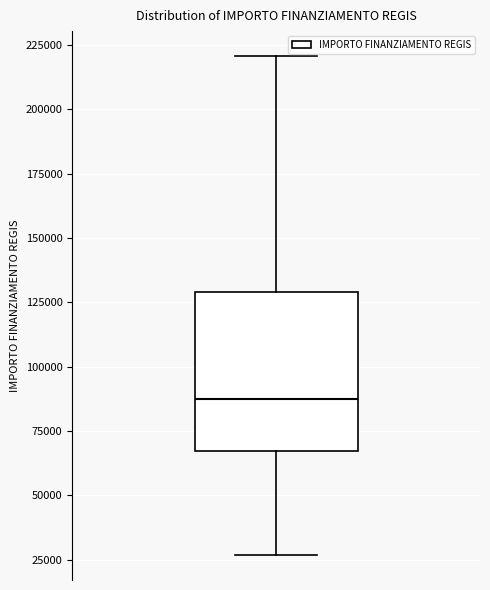

Read this box plot against the y-axis: the position of the median line, the range covered by the box, and the ends of both whiskers. The values are not printed on the chart, so give them approximately, as read against the axis.

median 85000, box 65000 to 130000, whiskers 25000 to 220000